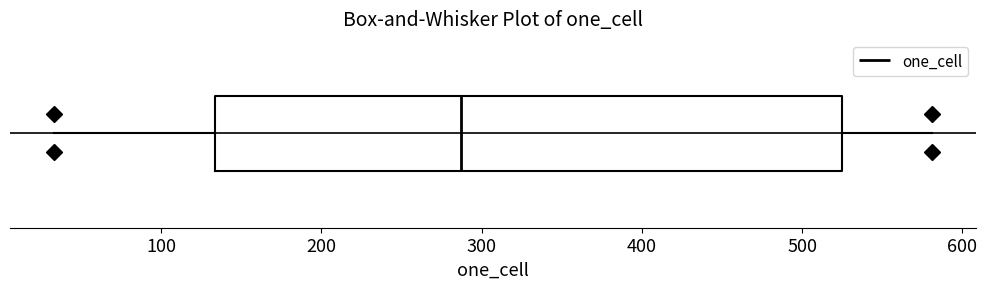

Where does the median line of the box sit on the x-axis? The values are not printed on the chart, so give them approximately, as read against the axis.

290